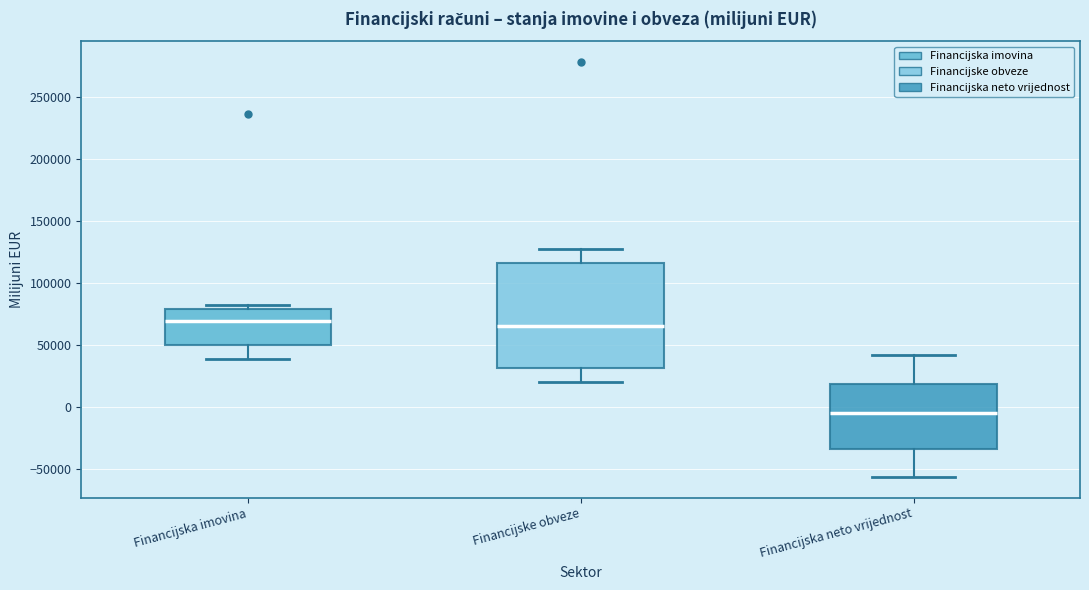

Which box is the tallest, from its lower edge to its upper edge?

Financijske obveze